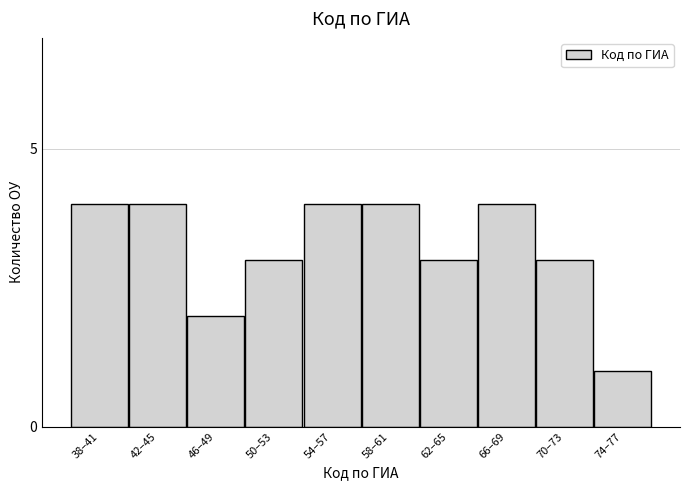

Reading right to left, what are all the values shown in this chart?

1	3	4	3	4	4	3	2	4	4